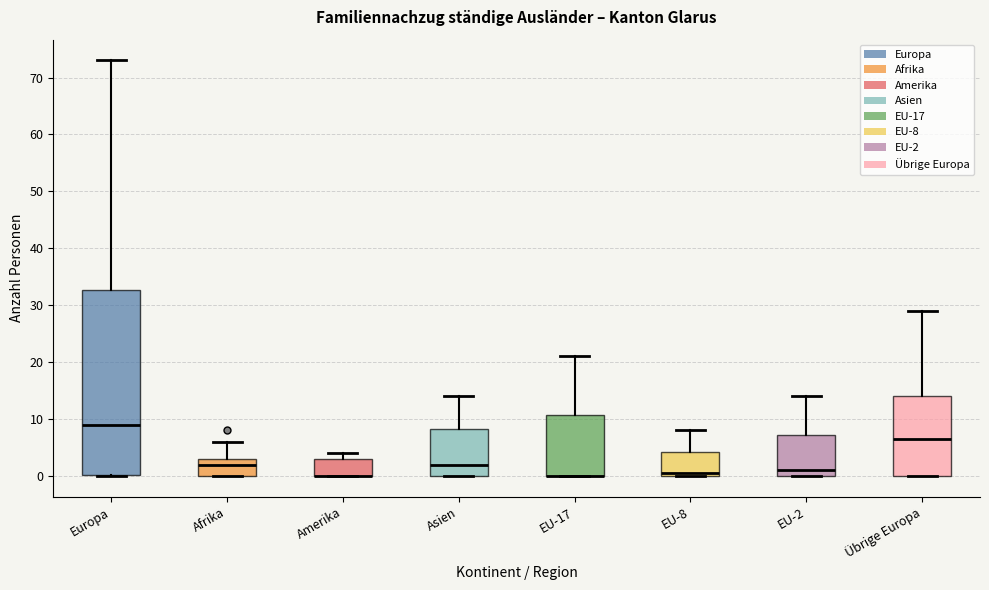

Reading left to right, read every box against the y-axis: the position of its median line, the range the box covers, and the ends of its whiskers. The values are not printed on the chart, so give them approximately, as read against the axis.

Europa: median 9, box 0 to 33, whiskers 0 to 73
Afrika: median 2, box 0 to 3, whiskers 0 to 6
Amerika: median 0 (drawn on the box's lower edge), box 0 to 3, whiskers 0 to 4
Asien: median 2, box 0 to 8, whiskers 0 to 14
EU-17: median 0 (drawn on the box's lower edge), box 0 to 11, whiskers 0 to 21
EU-8: median 1, box 0 to 4, whiskers 0 to 8
EU-2: median 1, box 0 to 7, whiskers 0 to 14
Übrige Europa: median 7, box 0 to 14, whiskers 0 to 29